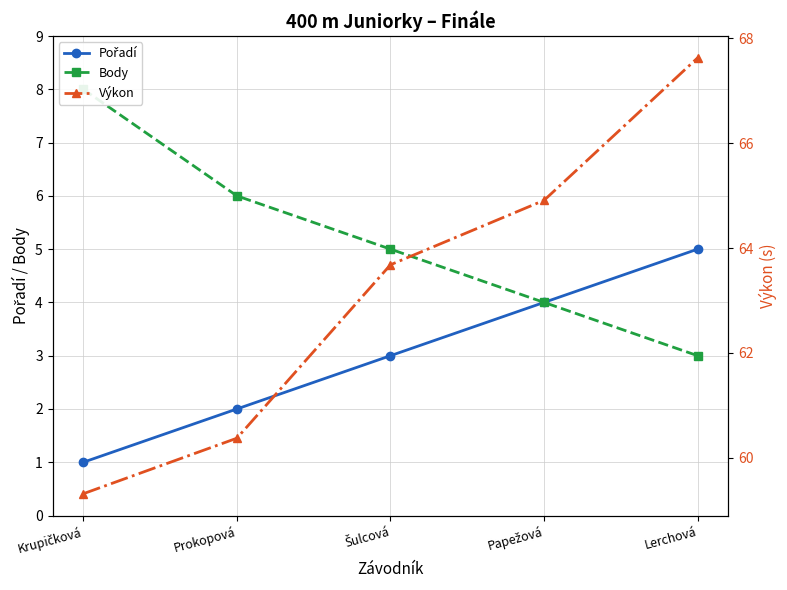

At how many categories does at least one series exceed 16?

5